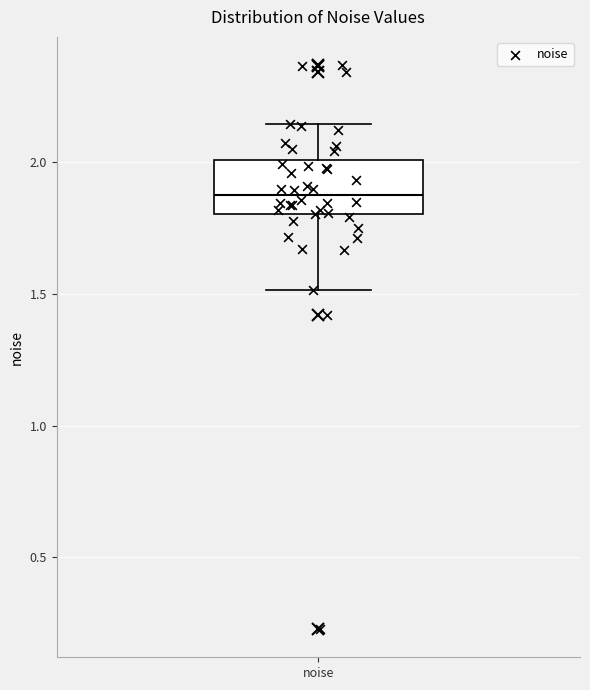

Where does the lower whisker of the box for noise end on the y-axis? The values are not printed on the chart, so give them approximately, as read against the axis.

1.50